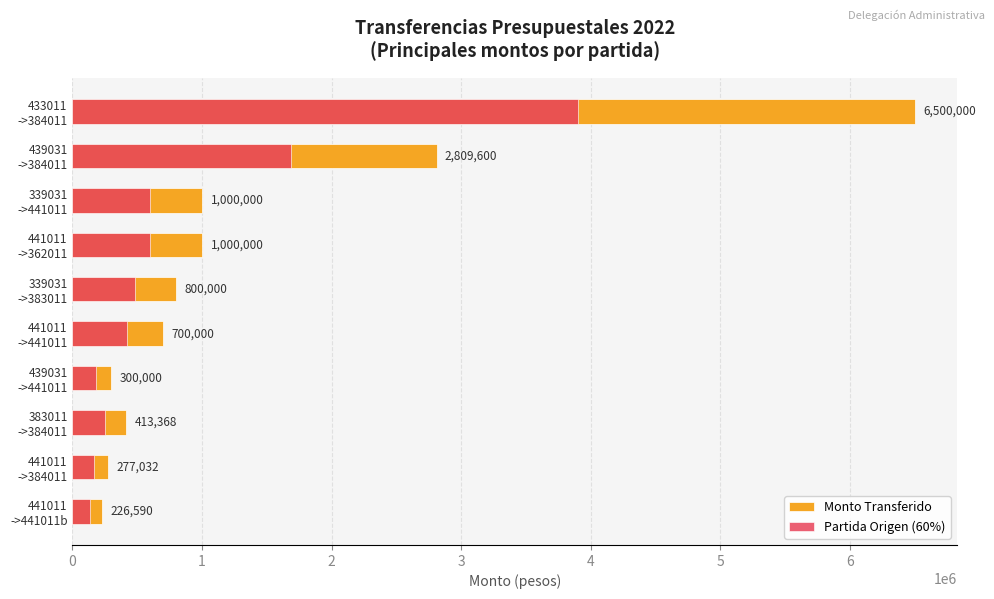

How many bars are there in total?

20